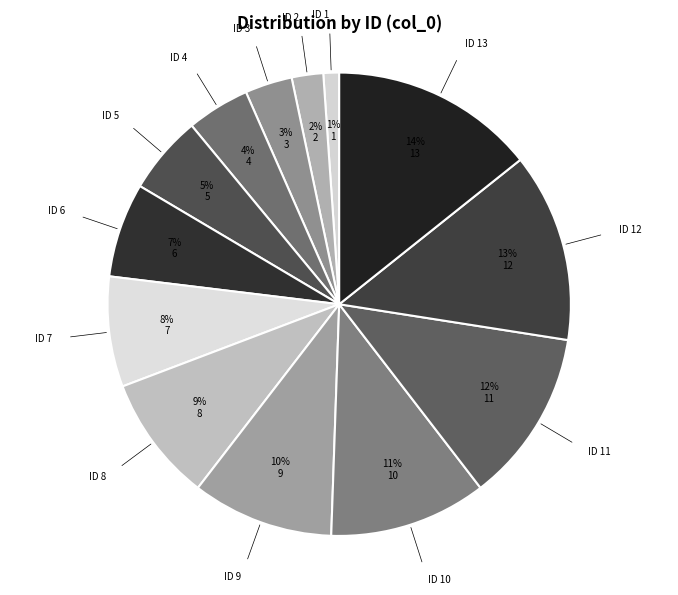

What percentage is the ID 11 slice, to the nearest percent?

12%